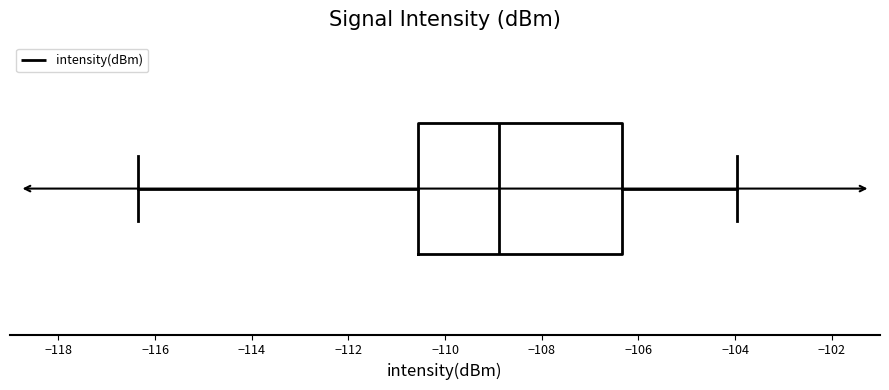

Where does the median line of the box sit on the x-axis? The values are not printed on the chart, so give them approximately, as read against the axis.

-108.8